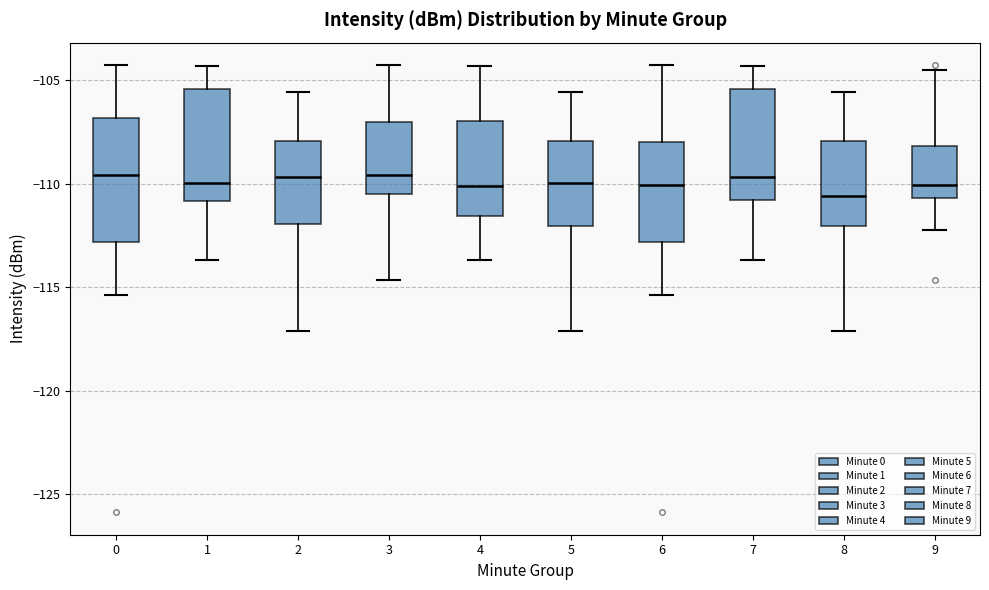

Comparing the boxes themselves (not the whiskers), which one is the tallest?

0